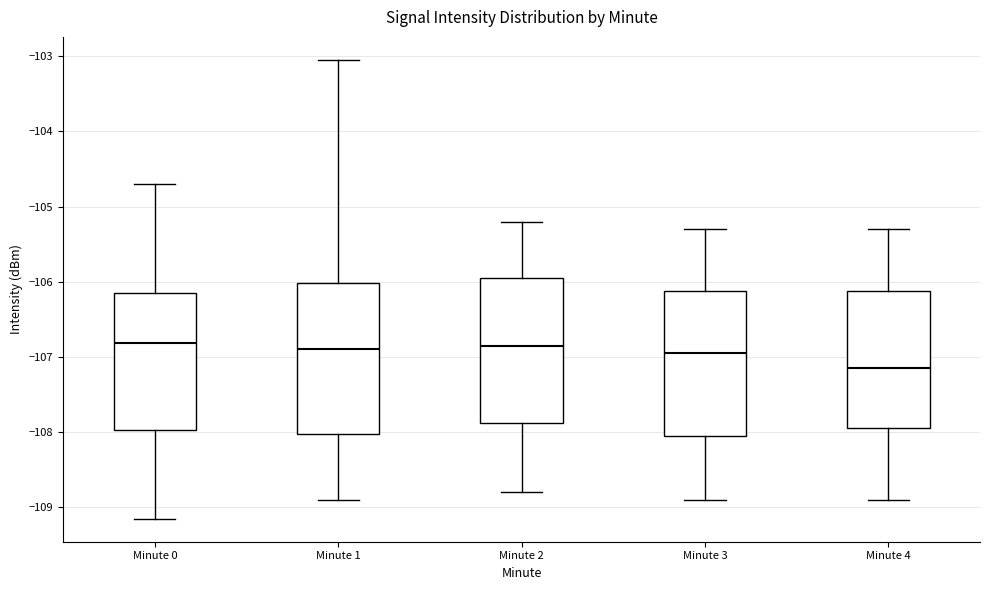

Where is the lower edge of the box for Minute 1 on the y-axis? The values are not printed on the chart, so give them approximately, as read against the axis.

-108.0